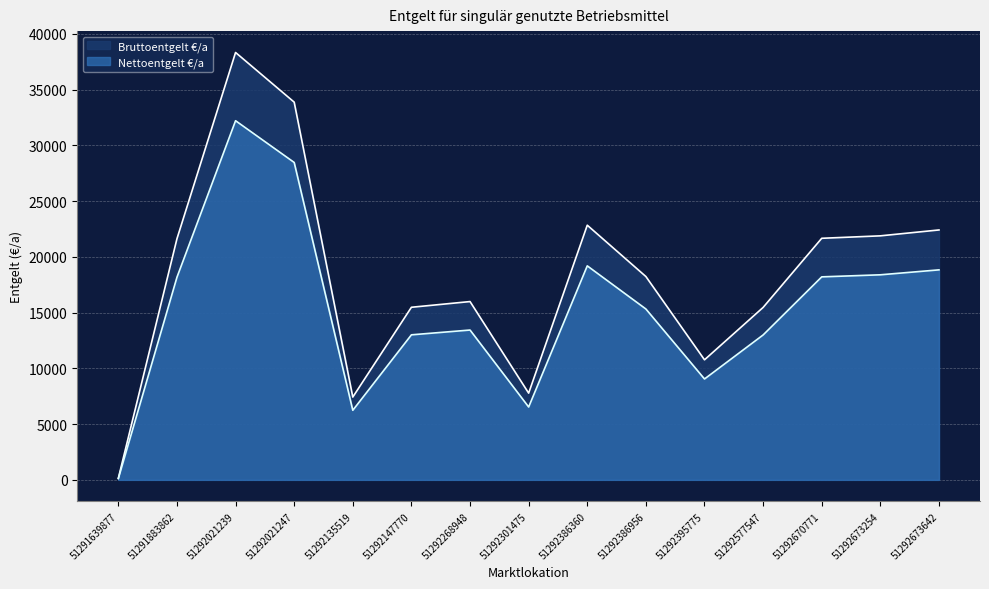

What is the sum of the Nettoentgelt €/a values at 51292021247 and 51292301475?

34999.7